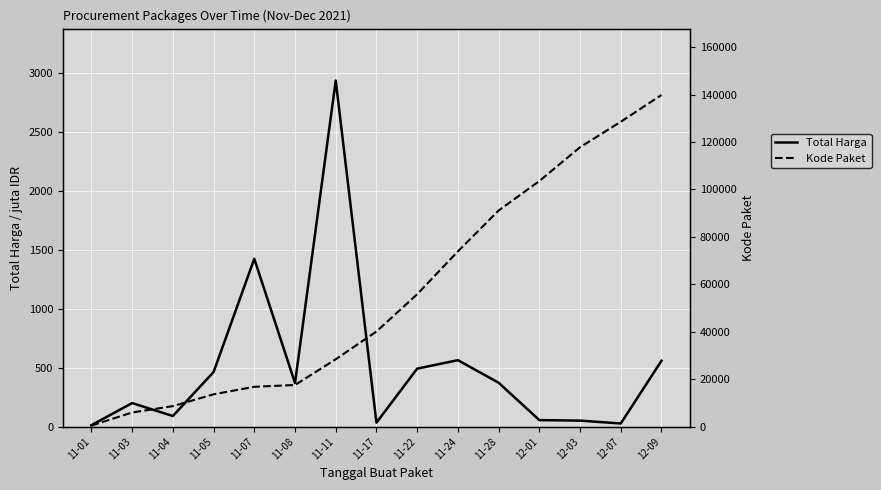

What is the approximate value of Total Harga at 11-11?

2939.0